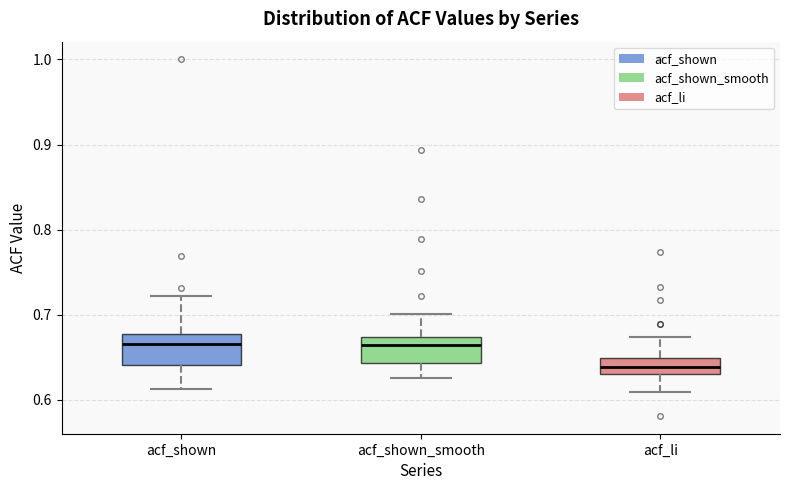

Reading left to right, read every box against the y-axis: the position of its median line, the range the box covers, and the ends of its whiskers. The values are not printed on the chart, so give them approximately, as read against the axis.

acf_shown: median 0.67, box 0.64 to 0.68, whiskers 0.61 to 0.72
acf_shown_smooth: median 0.66, box 0.64 to 0.67, whiskers 0.63 to 0.70
acf_li: median 0.64, box 0.63 to 0.65, whiskers 0.61 to 0.67